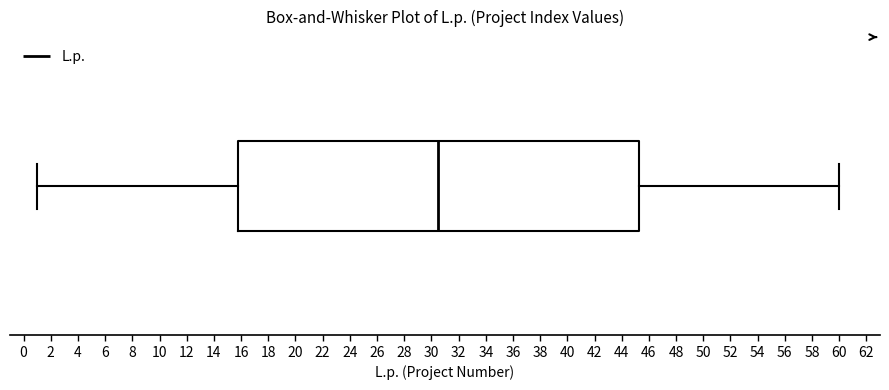

Read this box plot against the x-axis: the position of the median line, the range covered by the box, and the ends of both whiskers. The values are not printed on the chart, so give them approximately, as read against the axis.

median 30.6, box 15.8 to 45.2, whiskers 1.0 to 60.0